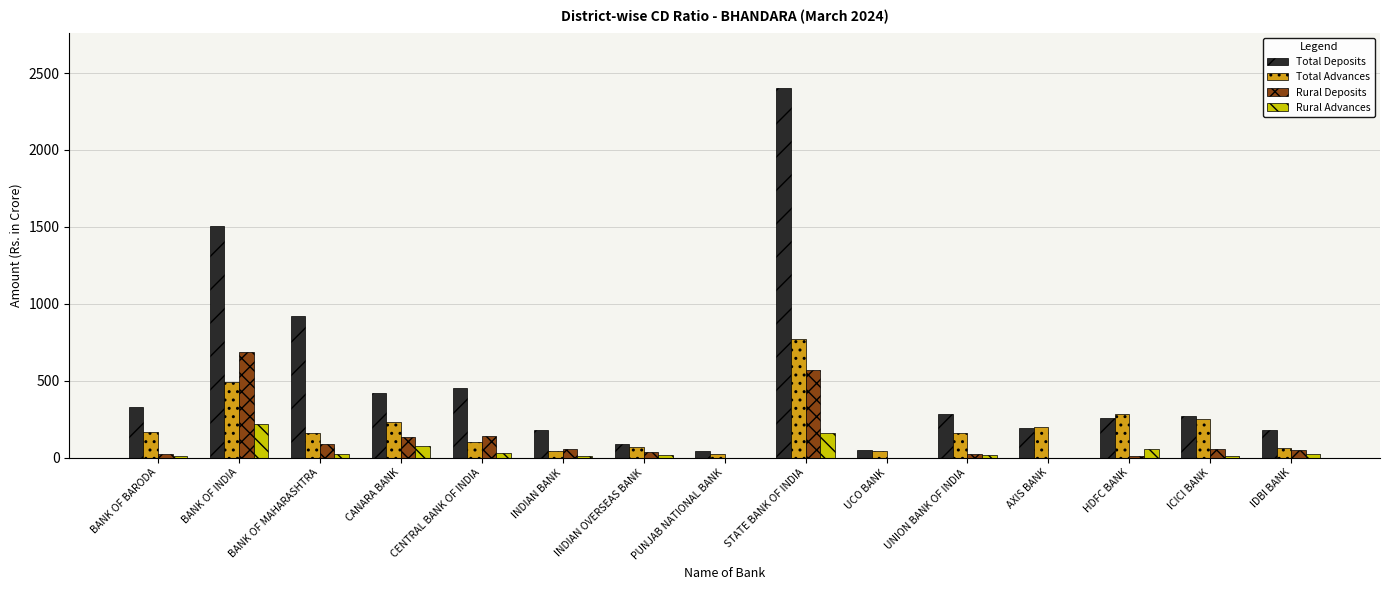

Which category has the highest value across all series?

STATE BANK OF INDIA